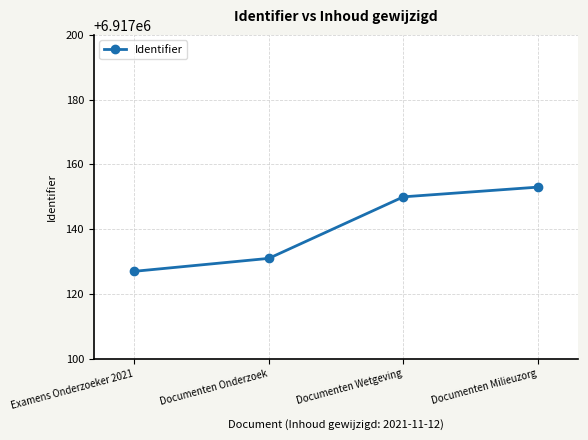

What is the sum of all values?

27668561